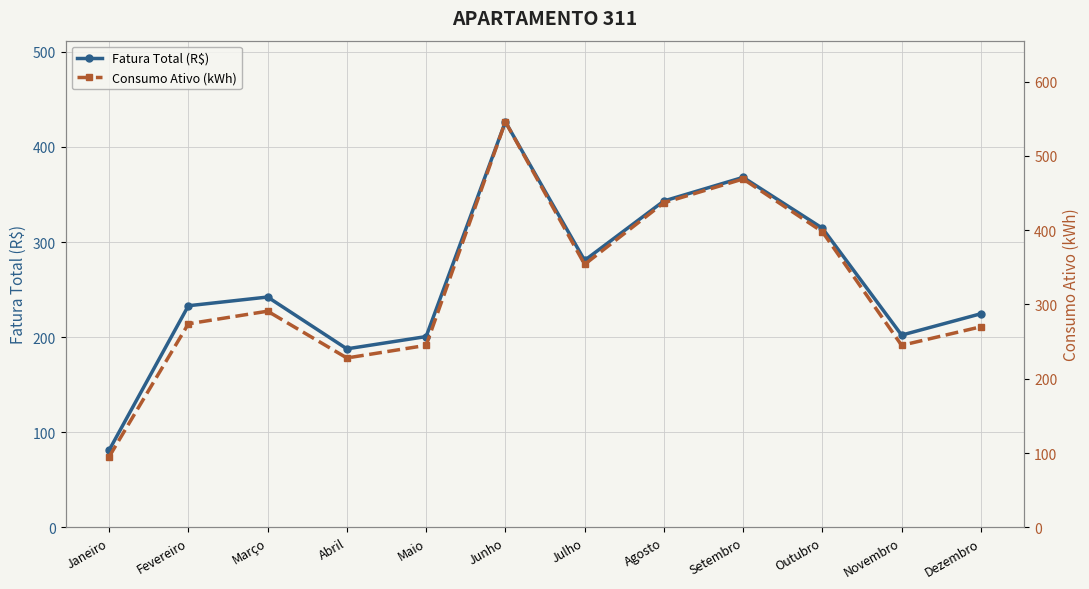

List the series in order of their overall mean, highest first.

Consumo Ativo (kWh), Fatura Total (R$)